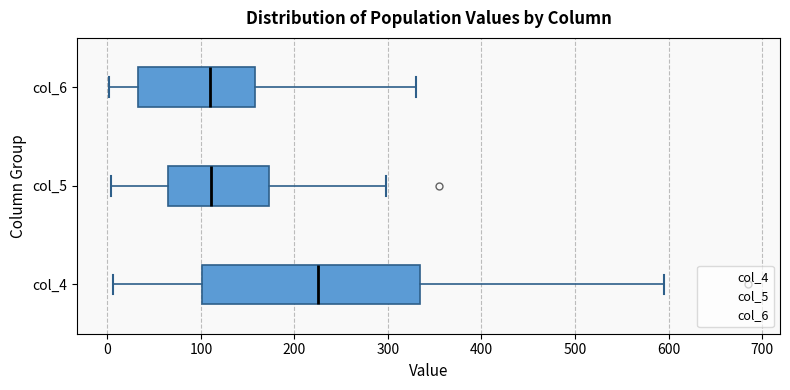

Which box is the widest, from its left edge to its right edge?

col_4